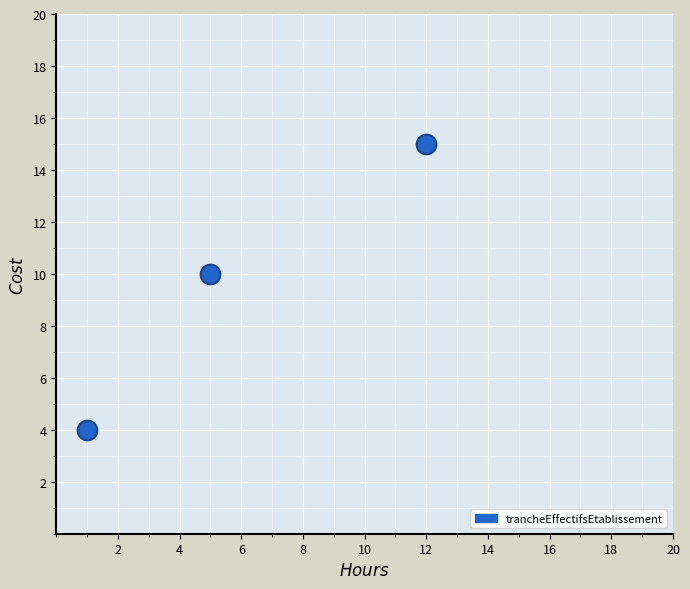

What Y value in the scatter plot is closest to 9?

10